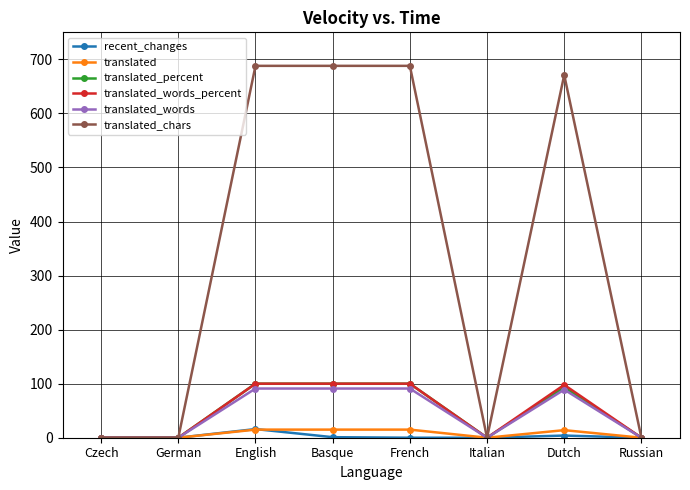

Is the value of translated_percent at French greater than the value of translated_chars at Italian?

Yes